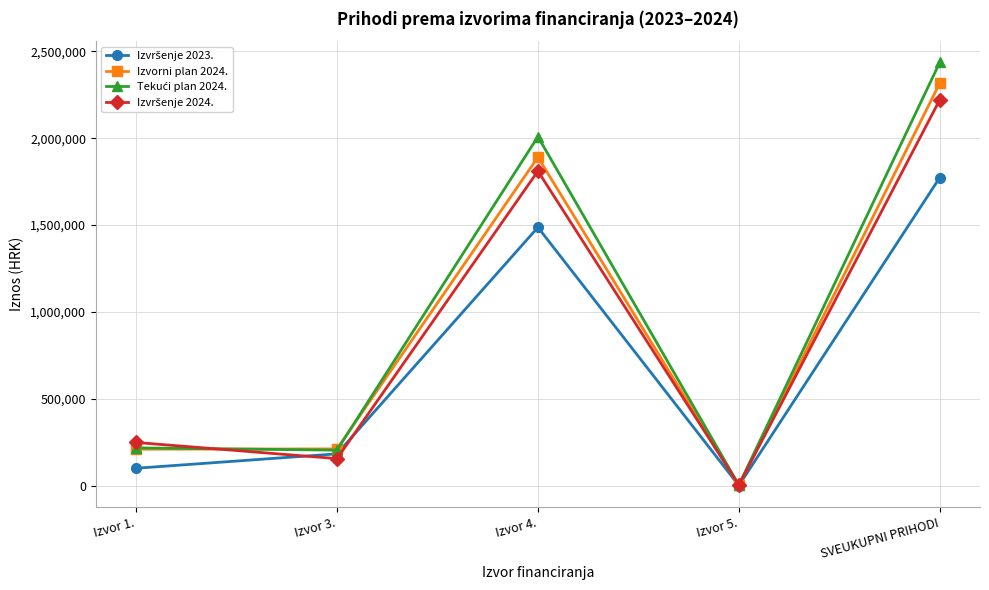

What is the minimum value for Izvorni plan 2024.?

3400.0